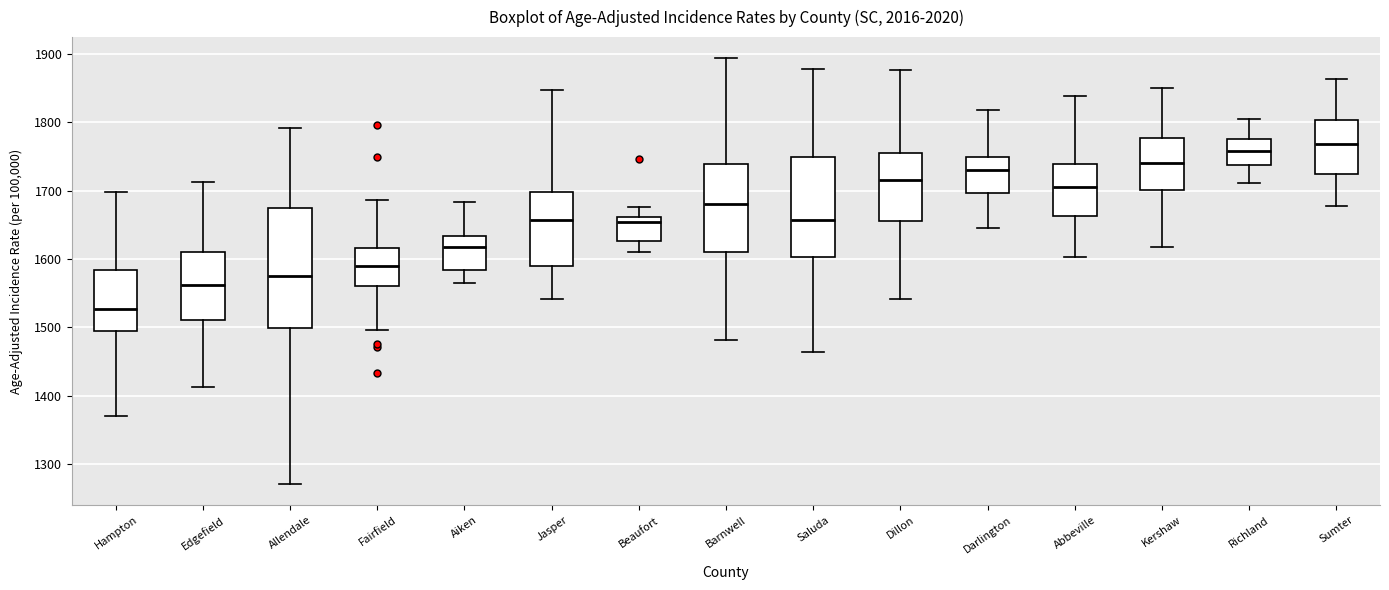

Reading left to right, read every box against the y-axis: the position of its median line, the range the box covers, and the ends of its whiskers. The values are not printed on the chart, so give them approximately, as read against the axis.

Hampton: median 1530, box 1490 to 1580, whiskers 1370 to 1700
Edgefield: median 1560, box 1510 to 1610, whiskers 1410 to 1710
Allendale: median 1580, box 1500 to 1680, whiskers 1270 to 1790
Fairfield: median 1590, box 1560 to 1620, whiskers 1500 to 1690
Aiken: median 1620, box 1580 to 1630, whiskers 1560 to 1680
Jasper: median 1660, box 1590 to 1700, whiskers 1540 to 1850
Beaufort: median 1650, box 1630 to 1660, whiskers 1610 to 1680
Barnwell: median 1680, box 1610 to 1740, whiskers 1480 to 1890
Saluda: median 1660, box 1600 to 1750, whiskers 1460 to 1880
Dillon: median 1710, box 1660 to 1760, whiskers 1540 to 1880
Darlington: median 1730, box 1700 to 1750, whiskers 1640 to 1820
Abbeville: median 1700, box 1660 to 1740, whiskers 1600 to 1840
Kershaw: median 1740, box 1700 to 1780, whiskers 1620 to 1850
Richland: median 1760, box 1740 to 1780, whiskers 1710 to 1810
Sumter: median 1770, box 1720 to 1800, whiskers 1680 to 1860